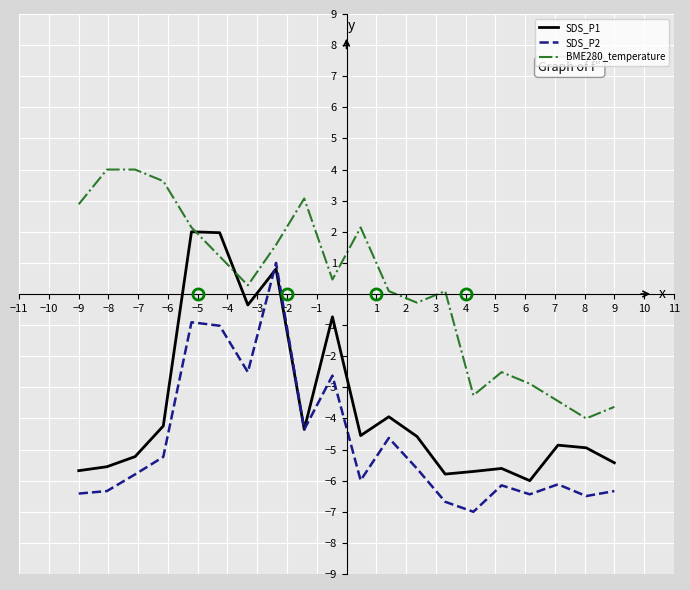

What is the lowest value of the SDS_P2 series?

-7.0